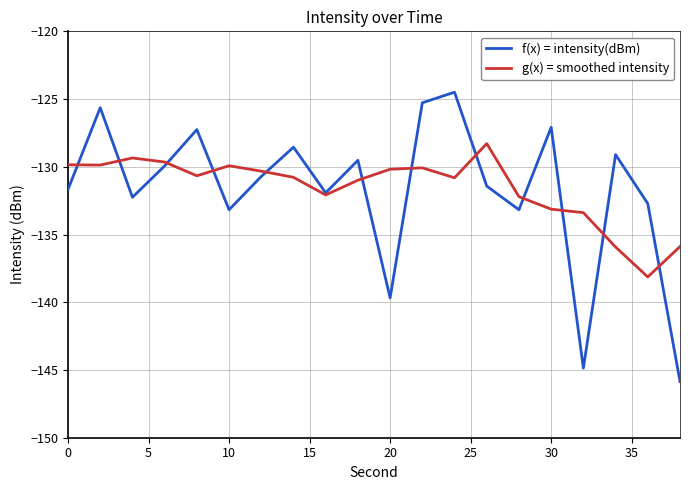

True or false: f(x) = intensity(dBm) has more than 2 interior local peaks.

True